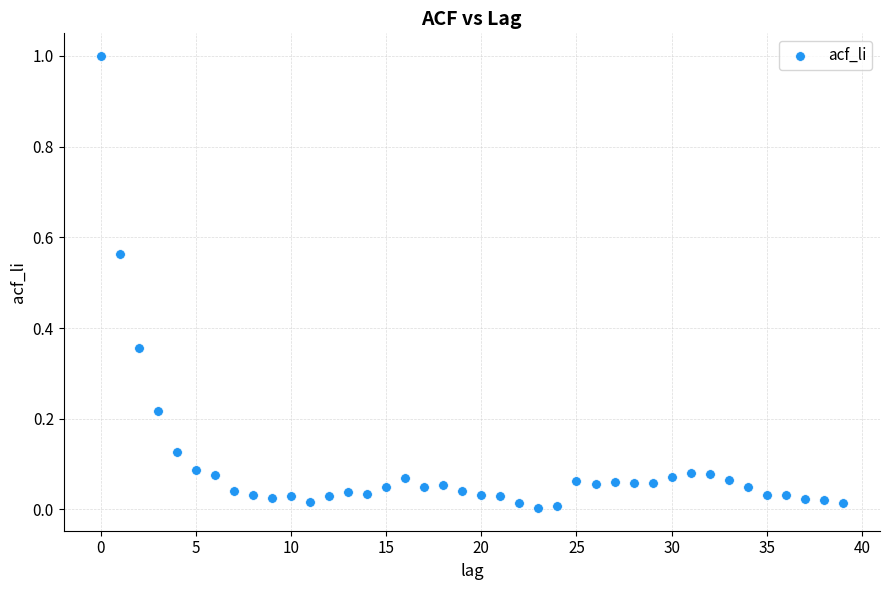

What is the range of Y values (max minus min)?

1.0